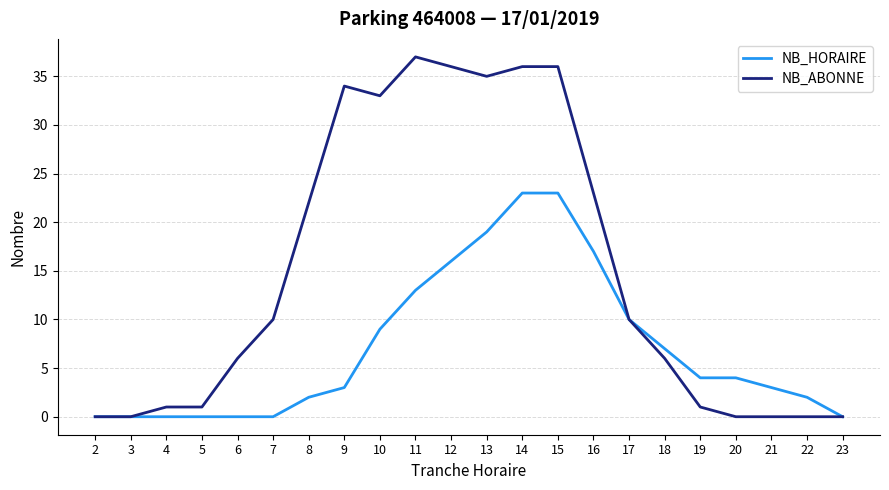

How many distinct data groups are displayed?

2